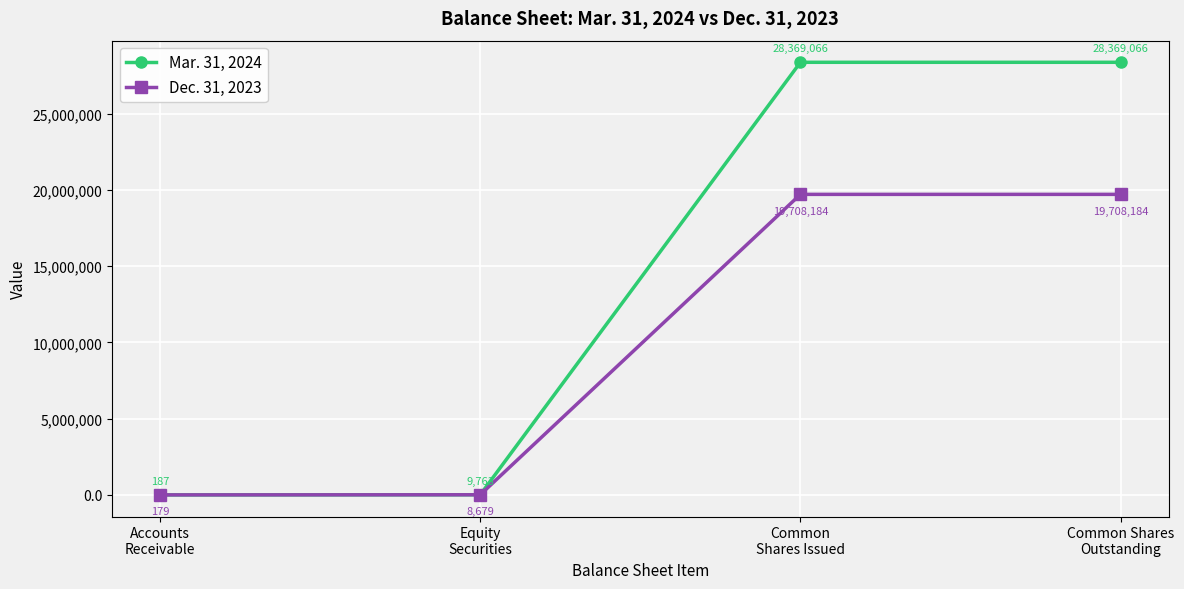

Reading left to right, list all the values displayed in this chart.

Mar. 31, 2024: 187	9763	28369066	28369066
Dec. 31, 2023: 179	8679	19708184	19708184